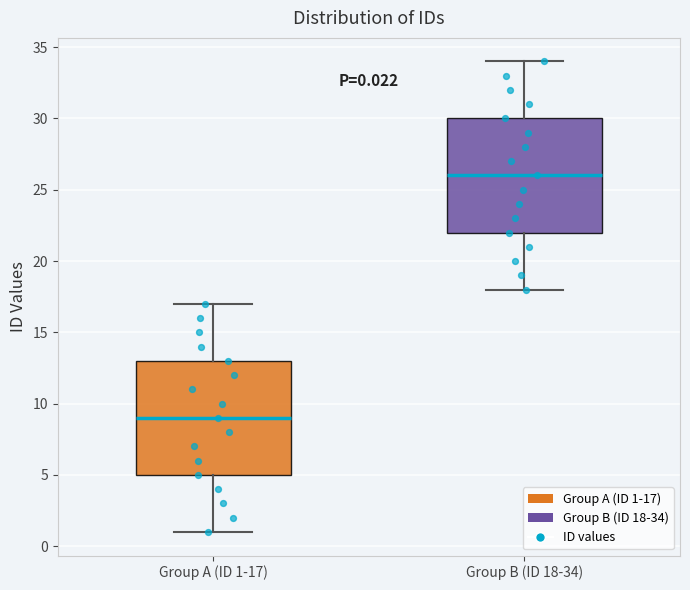

Which box's median line is the lowest?

Group A (ID 1-17)